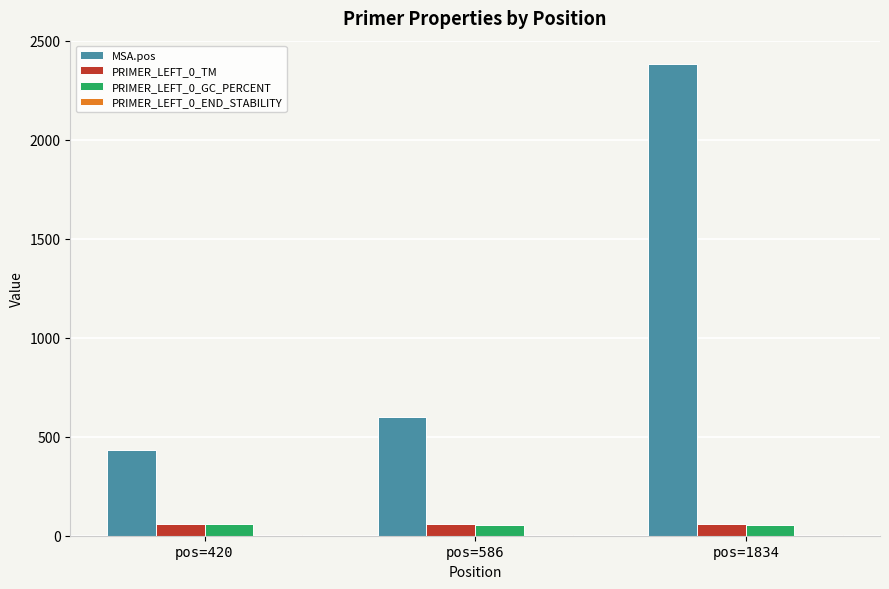

At which category is the sum across all series the highest?

pos=1834